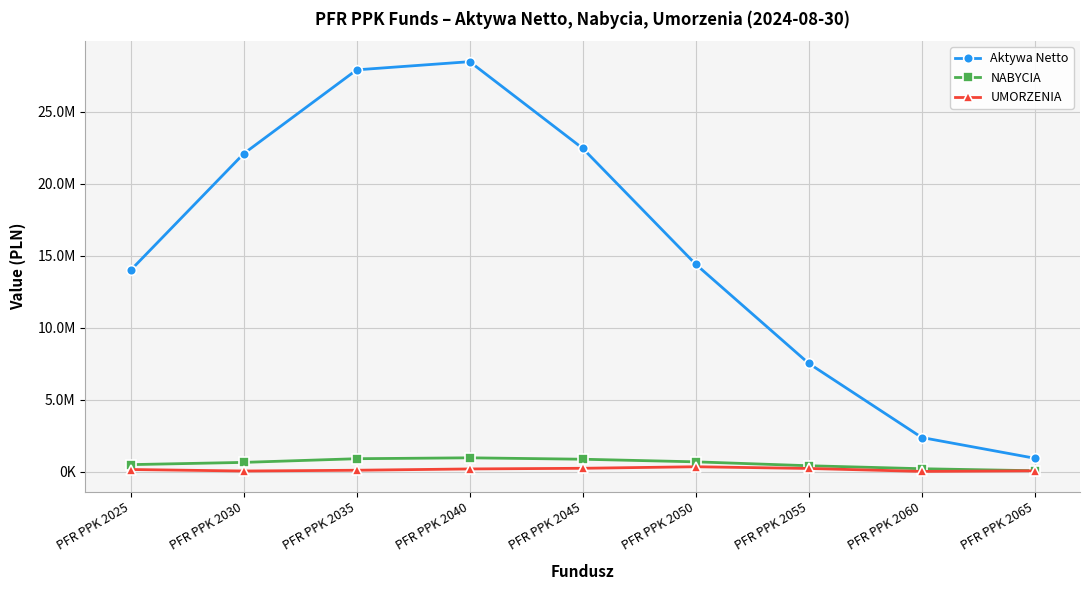

Which label corresponds to the largest value in the chart?

PFR PPK 2040